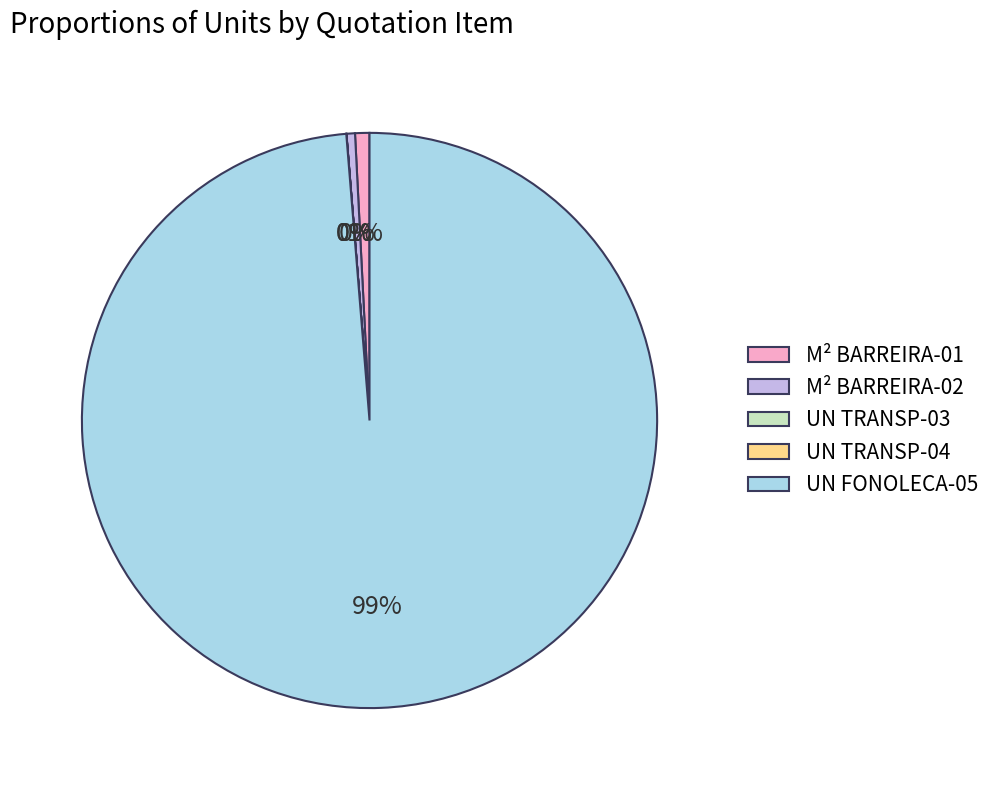

Which category has the biggest portion of the pie?

UN FONOLECA-05